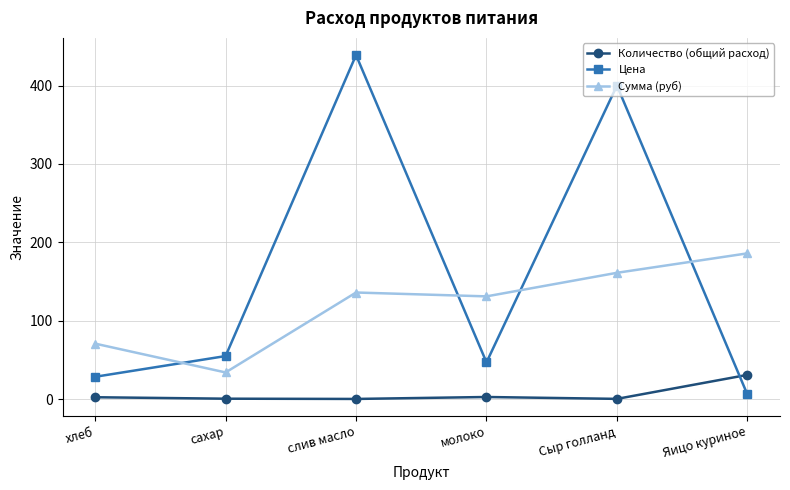

What is the label of the 2nd point from the left?

сахар